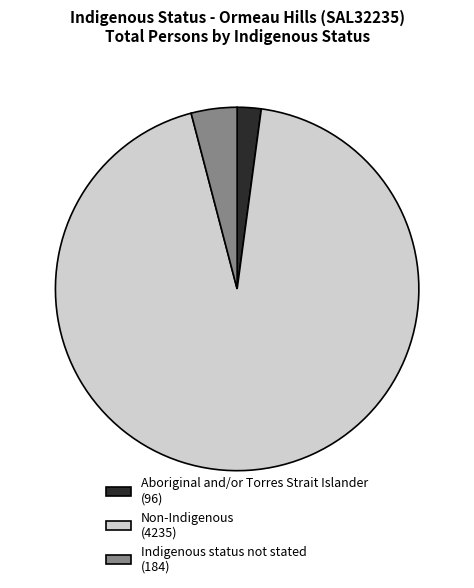

Which category has the smallest portion of the pie?

Aboriginal and/or Torres Strait Islander